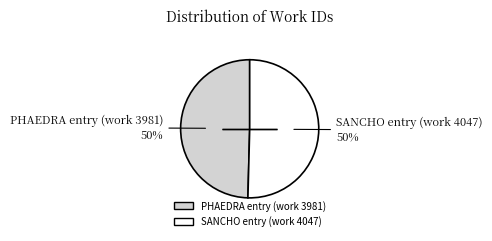

Count the number of slices in the pie.

2